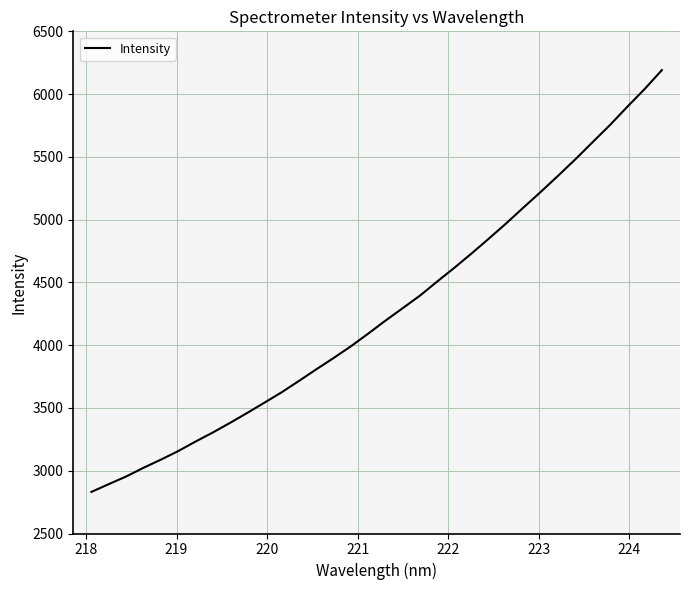

What is the smallest value displayed?

2831.3